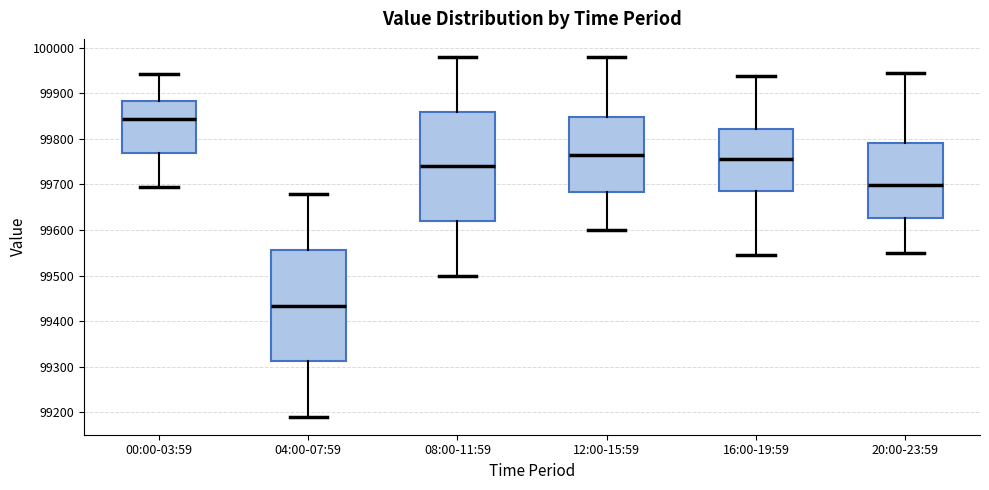

Reading left to right, read every box against the y-axis: the position of its median line, the range the box covers, and the ends of its whiskers. The values are not printed on the chart, so give them approximately, as read against the axis.

00:00-03:59: median 99840, box 99770 to 99880, whiskers 99690 to 99940
04:00-07:59: median 99430, box 99310 to 99560, whiskers 99190 to 99680
08:00-11:59: median 99740, box 99620 to 99860, whiskers 99500 to 99980
12:00-15:59: median 99770, box 99680 to 99850, whiskers 99600 to 99980
16:00-19:59: median 99760, box 99690 to 99820, whiskers 99540 to 99940
20:00-23:59: median 99700, box 99630 to 99790, whiskers 99550 to 99950